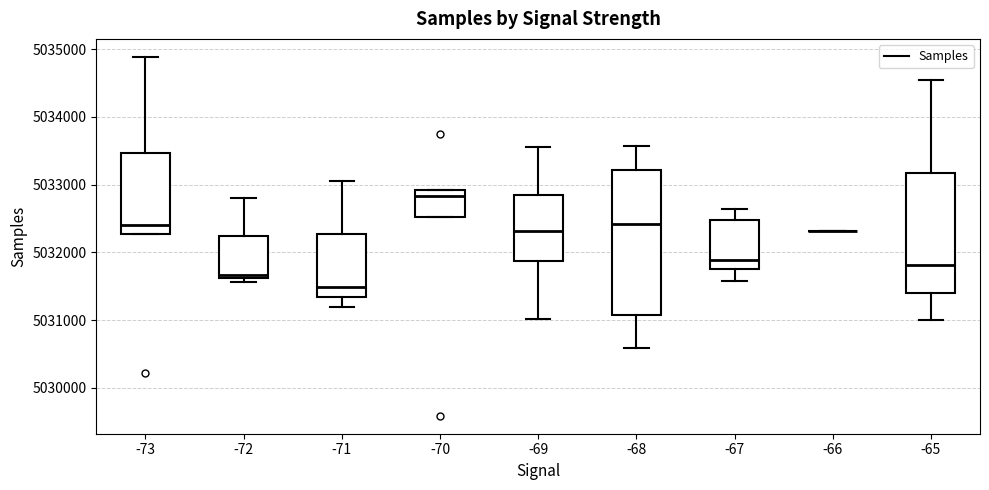

Reading left to right, read every box against the y-axis: the position of its median line, the range the box covers, and the ends of its whiskers. The values are not printed on the chart, so give them approximately, as read against the axis.

-73: median 5032400, box 5032300 to 5033500, whiskers 5032300 to 5034900
-72: median 5031700, box 5031600 to 5032200, whiskers 5031600 (just below the box's lower edge) to 5032800
-71: median 5031500, box 5031300 to 5032300, whiskers 5031200 to 5033100
-70: median 5032800, box 5032500 to 5032900, whiskers 5032500 to 5032900
-69: median 5032300, box 5031900 to 5032800, whiskers 5031000 to 5033600
-68: median 5032400, box 5031100 to 5033200, whiskers 5030600 to 5033600
-67: median 5031900, box 5031700 to 5032500, whiskers 5031600 to 5032600
-66: box collapsed to a line at 5032300, whiskers 5032300 to 5032300
-65: median 5031800, box 5031400 to 5033200, whiskers 5031000 to 5034500